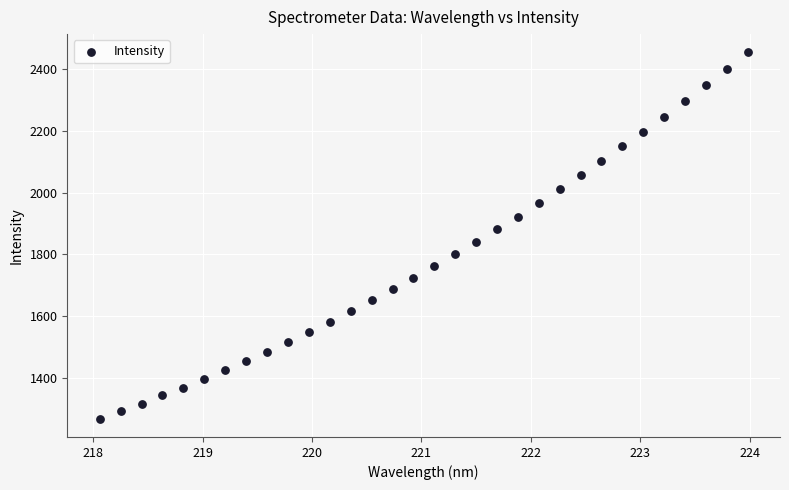

What is the range of Y values (max minus min)?

1186.0